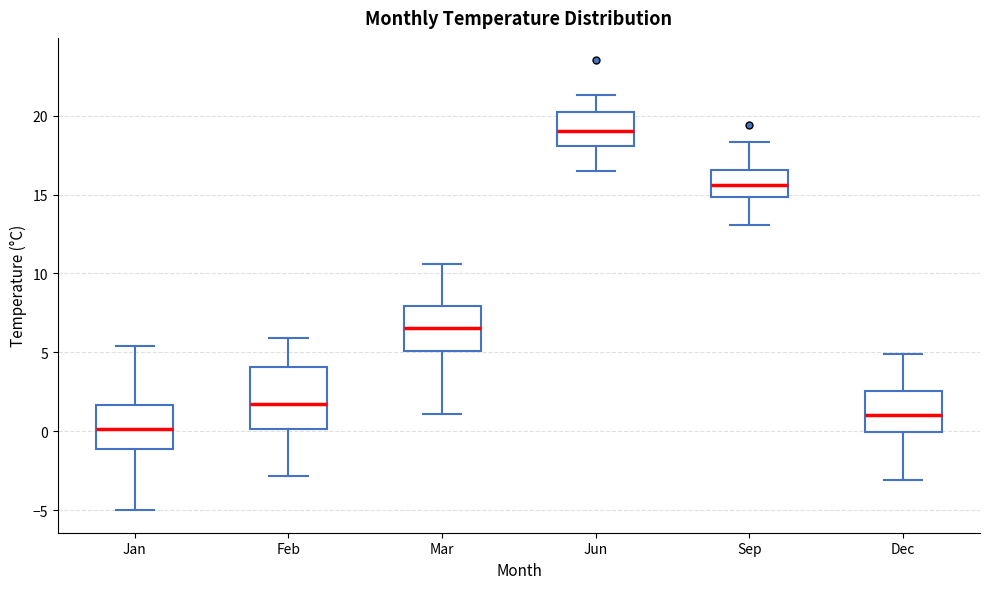

Reading left to right, read every box against the y-axis: the position of its median line, the range the box covers, and the ends of its whiskers. The values are not printed on the chart, so give them approximately, as read against the axis.

Jan: median 0.0, box -1.0 to 1.5, whiskers -5.0 to 5.5
Feb: median 2.0, box 0.0 to 4.0, whiskers -3.0 to 6.0
Mar: median 6.5, box 5.0 to 8.0, whiskers 1.0 to 10.5
Jun: median 19.0, box 18.0 to 20.0, whiskers 16.5 to 21.5
Sep: median 15.5, box 15.0 to 16.5, whiskers 13.0 to 18.5
Dec: median 1.0, box 0.0 to 2.5, whiskers -3.0 to 5.0